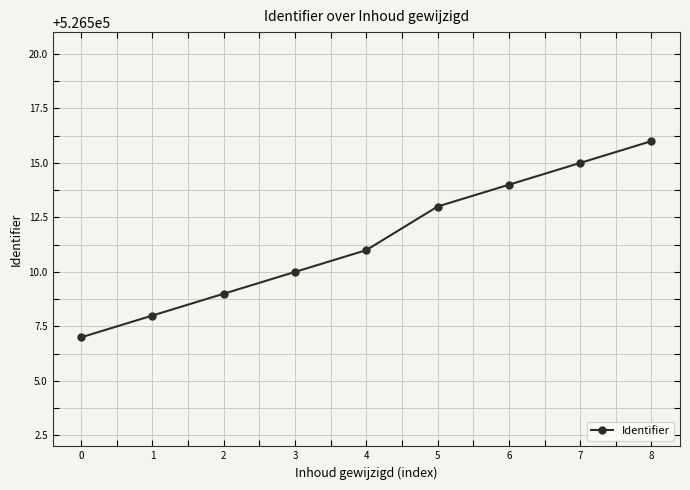

Which category has the highest value across all series?

8